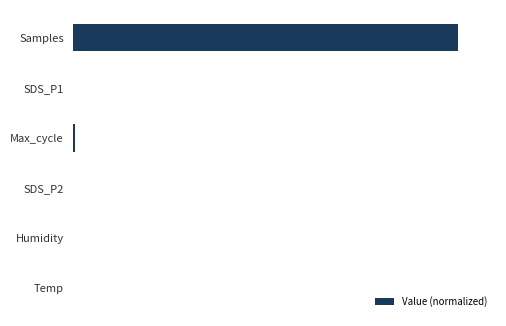

Are the bars horizontal?

Yes